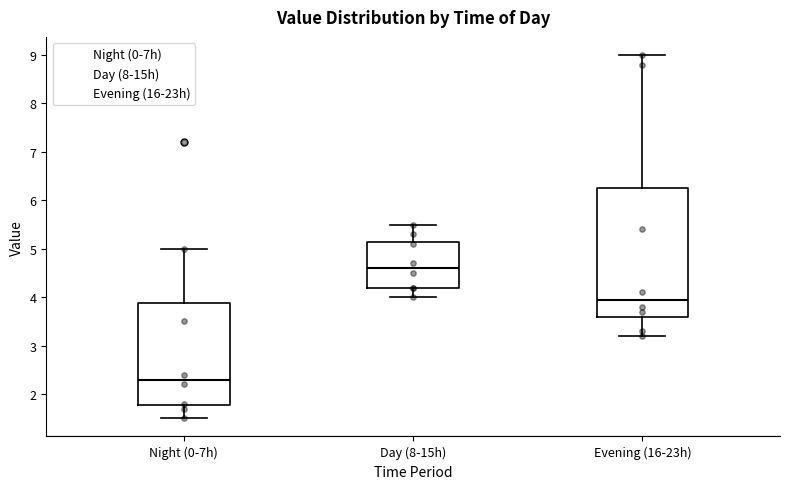

Reading left to right, transcribe this box plot: for each box, give where its median line is, the range the box spans, and where its two whiskers end, as read against the y-axis. The values are not printed on the chart, so give them approximately, as read against the axis.

Night (0-7h): median 2.3, box 1.8 to 3.9, whiskers 1.5 to 5.0
Day (8-15h): median 4.6, box 4.2 to 5.2, whiskers 4.0 to 5.5
Evening (16-23h): median 4.0, box 3.6 to 6.3, whiskers 3.2 to 9.0